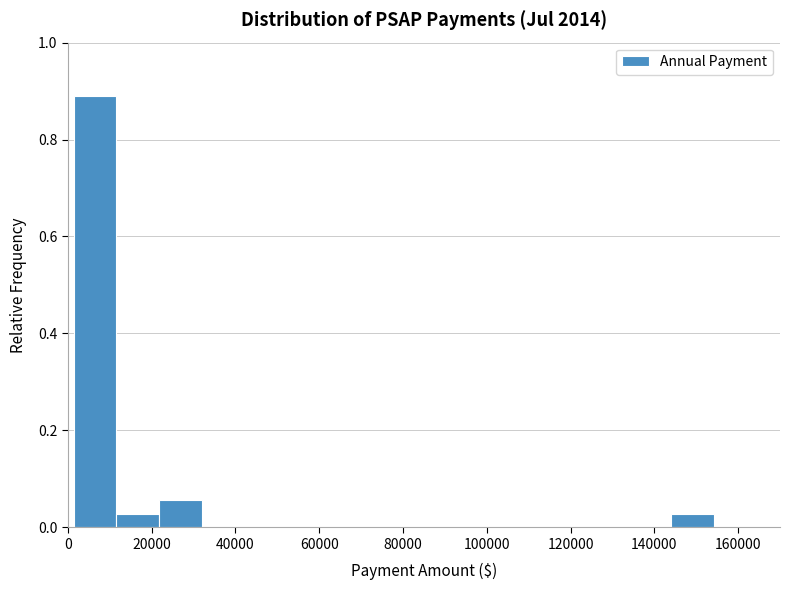

Reading left to right, list every bar in this chart as the range it spans on the x-axis followed by its height. Neither the bar edges nor the heights are printed on the chart, so give them approximately, as read against the axes.

2000 to 12000: 0.88
12000 to 22000: 0.02
22000 to 32000: 0.06
32000 to 42000: 0
42000 to 52000: 0
52000 to 62000: 0
62000 to 72000: 0
72000 to 82000: 0
82000 to 94000: 0
94000 to 104000: 0
104000 to 114000: 0
114000 to 124000: 0
124000 to 134000: 0
134000 to 144000: 0
144000 to 154000: 0.02